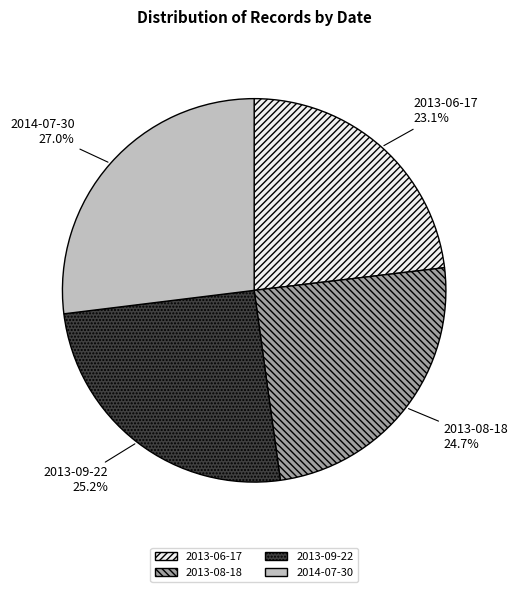

To the nearest percent, what is the average slice percentage?

25%